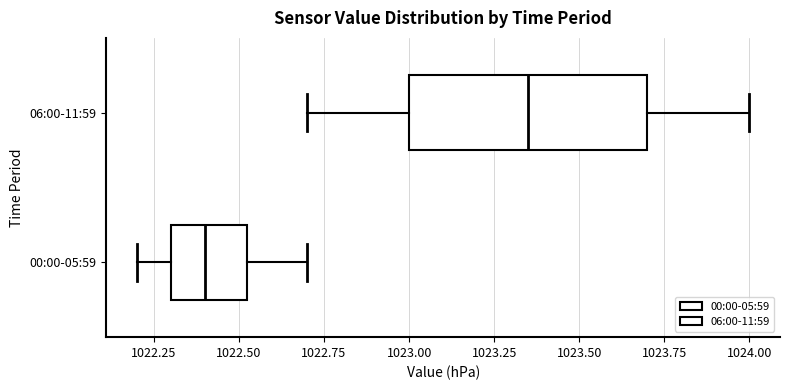

Reading bottom to top, transcribe this box plot: for each box, give where its median line is, the range the box spans, and where its two whiskers end, as read against the x-axis. The values are not printed on the chart, so give them approximately, as read against the axis.

00:00-05:59: median 1022.40, box 1022.30 to 1022.55, whiskers 1022.20 to 1022.70
06:00-11:59: median 1023.35, box 1023.00 to 1023.70, whiskers 1022.70 to 1024.00